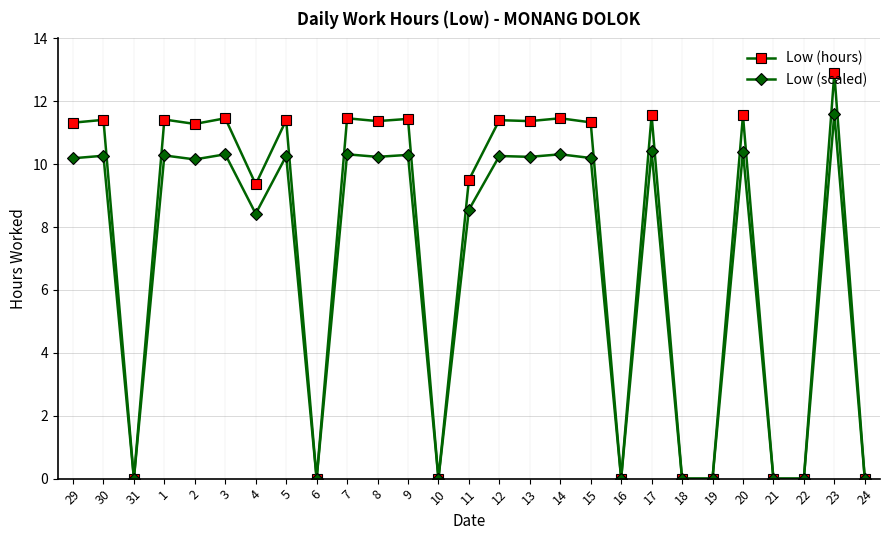

Which series has the widest spread of values?

Low (hours)